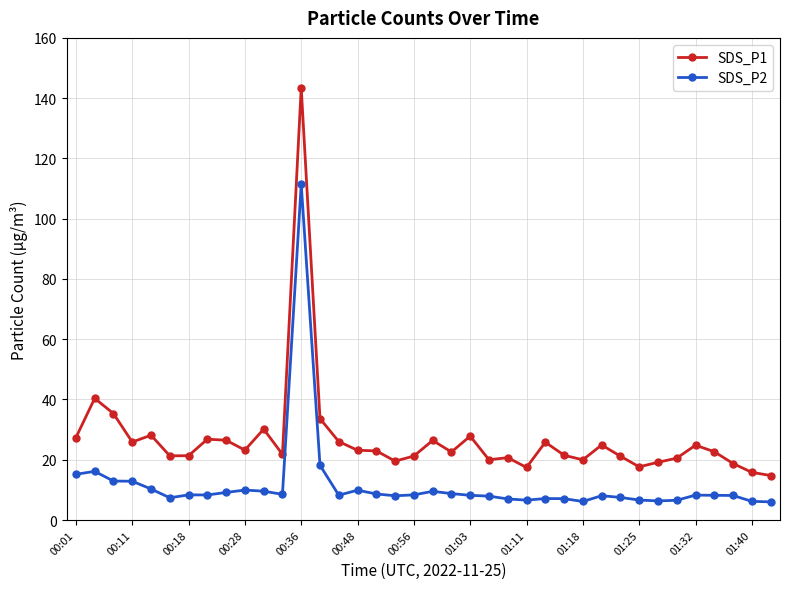

Which series has the largest total across all categories?

SDS_P1